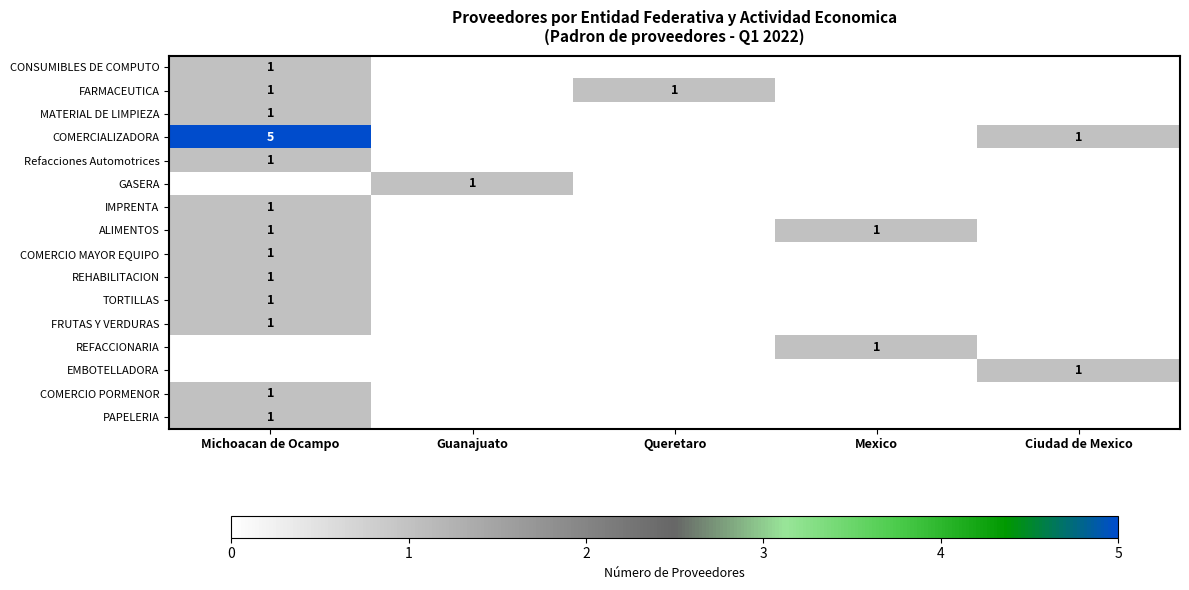

Is it true that GASERA equals 2 at Guanajuato?

False